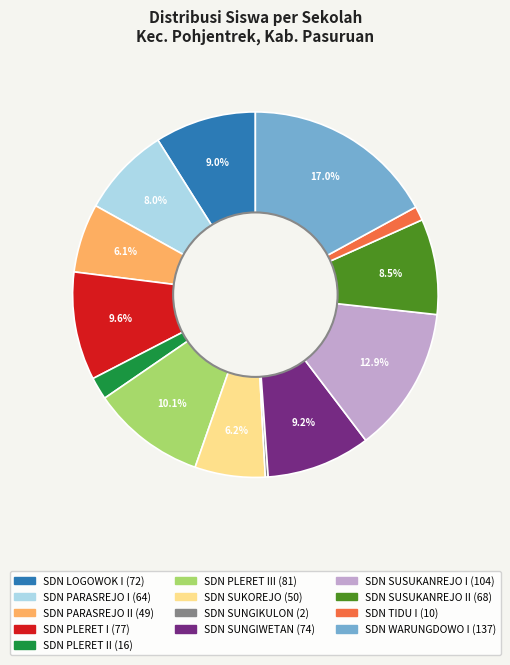

Is there a majority slice in this chart?

No